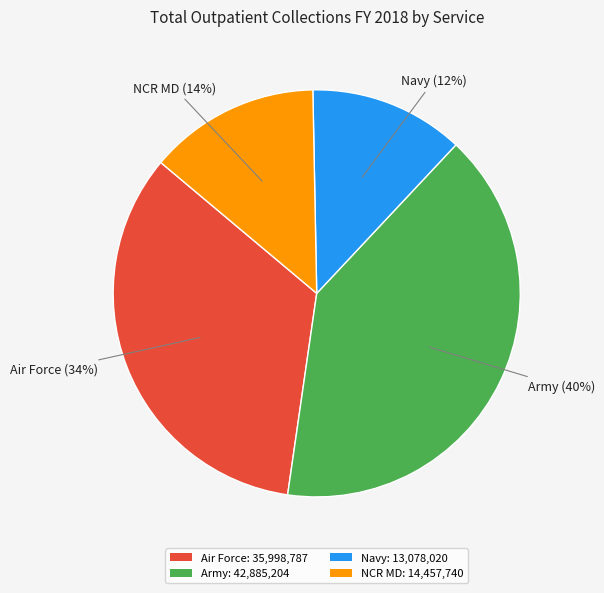

To the nearest percent, what portion does Army represent?

40%